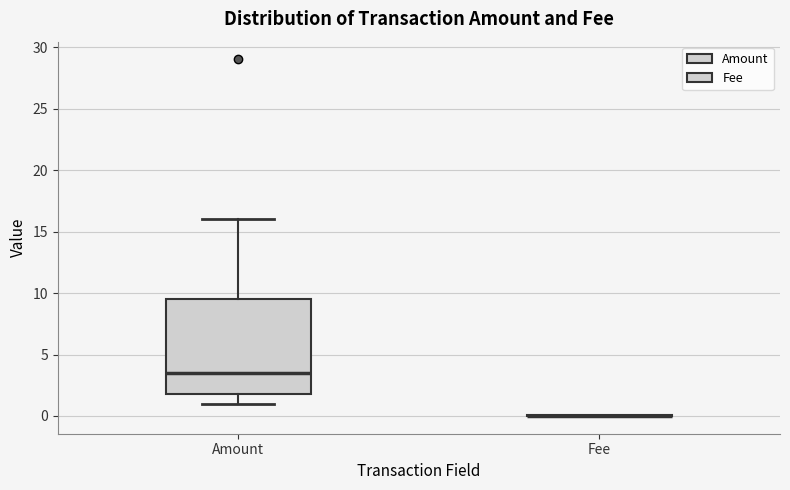

Reading left to right, read every box against the y-axis: the position of its median line, the range the box covers, and the ends of its whiskers. The values are not printed on the chart, so give them approximately, as read against the axis.

Amount: median 3.5, box 2.0 to 9.5, whiskers 1.0 to 16.0
Fee: box collapsed to a line at 0.0, whiskers 0.0 to 0.0